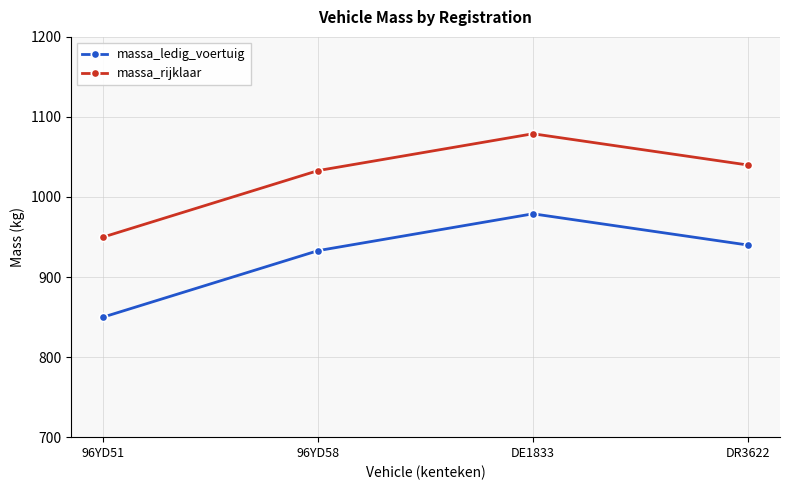

How many values in the massa_ledig_voertuig series are below 940?

2